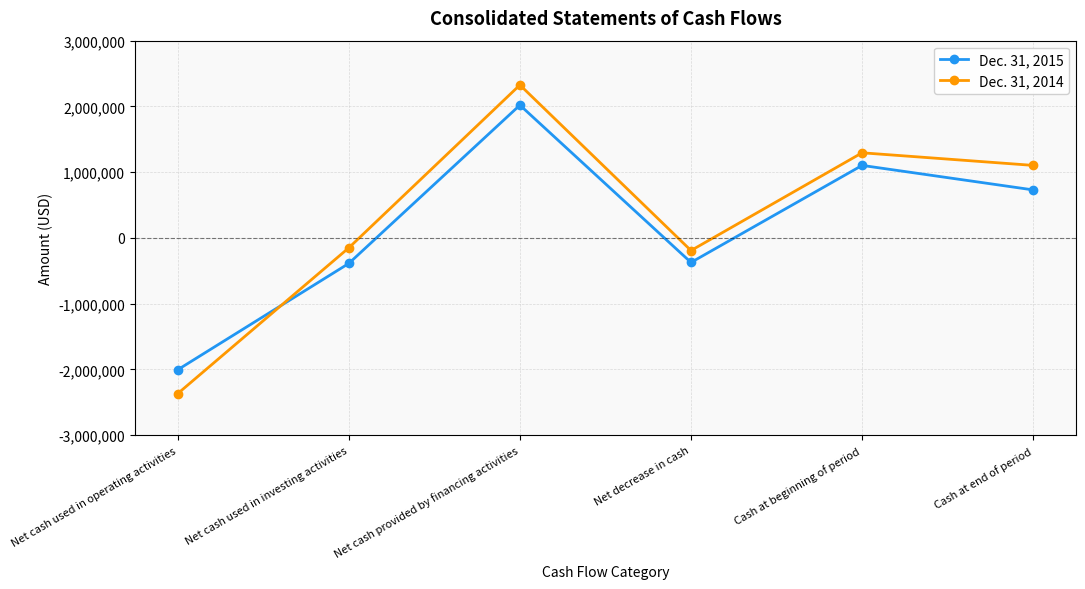

Count the number of categories in the chart.

6